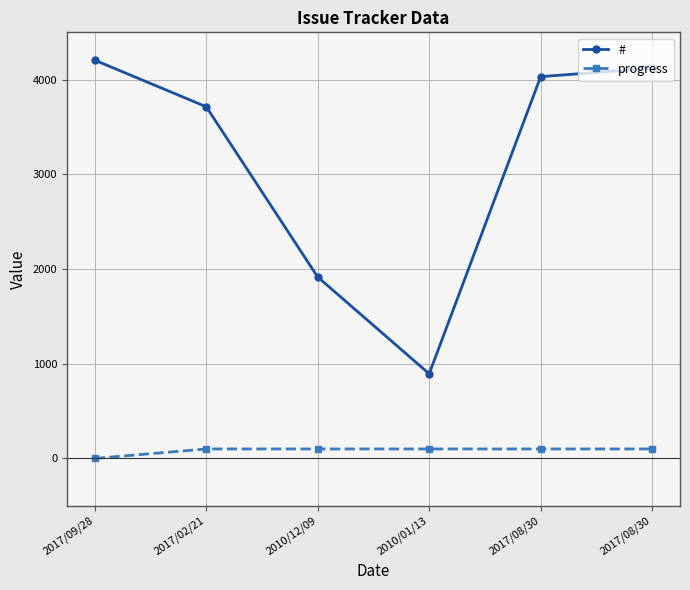

True or false: progress and # intersect in this chart.

False